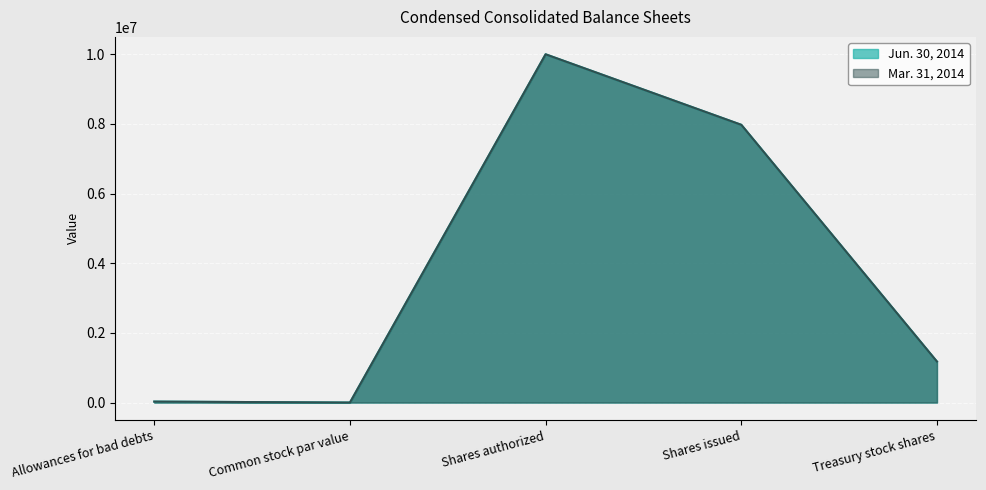

Is the value of Jun. 30, 2014 at Allowances for bad debts greater than the value of Mar. 31, 2014 at Common stock par value?

Yes